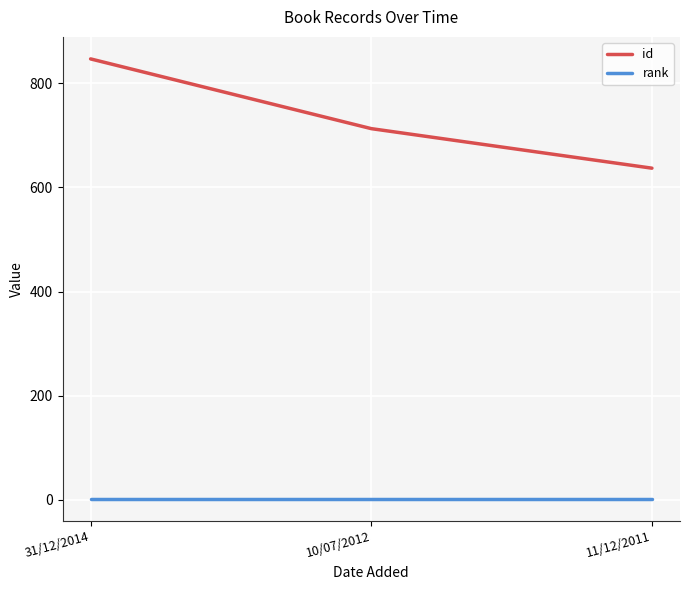

Which series has the largest total across all categories?

id